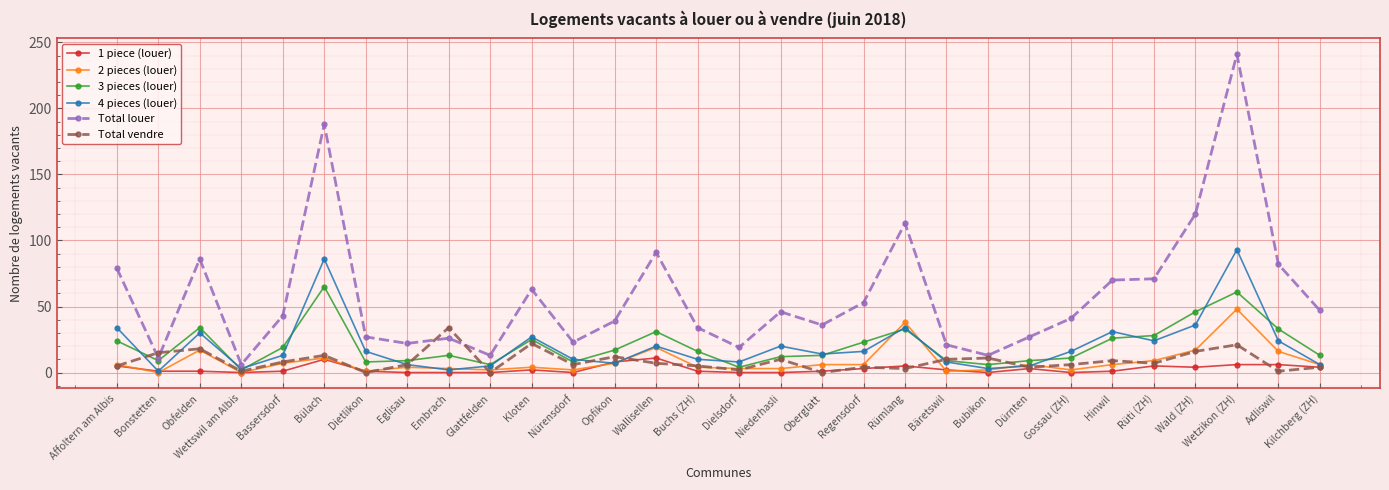

Which label corresponds to the largest value in the chart?

Wetzikon (ZH)